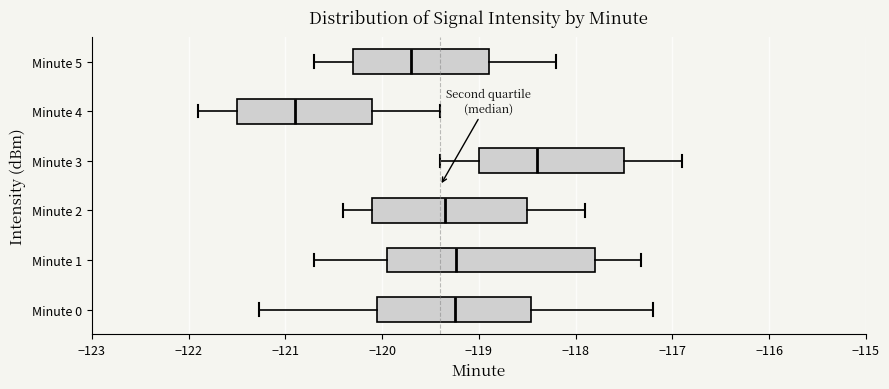

Where does the right whisker of the box for Minute 5 end on the x-axis? The values are not printed on the chart, so give them approximately, as read against the axis.

-118.2